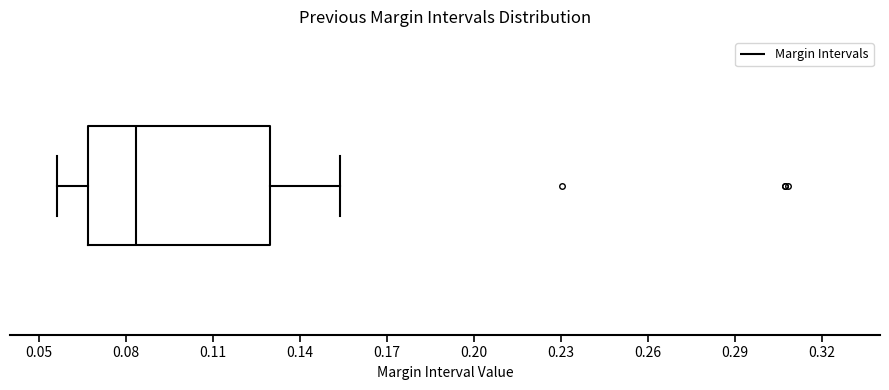

Where is the right edge of the box on the x-axis? The values are not printed on the chart, so give them approximately, as read against the axis.

0.130